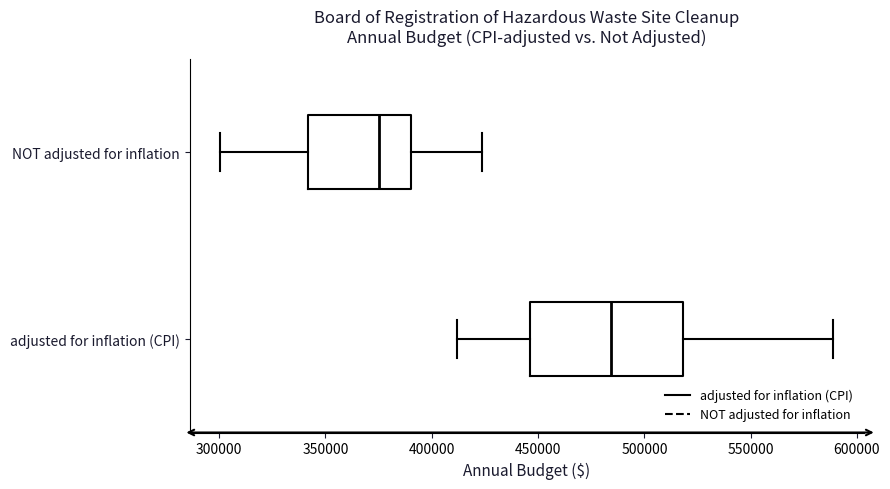

Reading bottom to top, transcribe this box plot: for each box, give where its median line is, the range the box spans, and where its two whiskers end, as read against the x-axis. The values are not printed on the chart, so give them approximately, as read against the axis.

adjusted for inflation (CPI): median 485000, box 445000 to 520000, whiskers 410000 to 590000
NOT adjusted for inflation: median 375000, box 340000 to 390000, whiskers 300000 to 425000